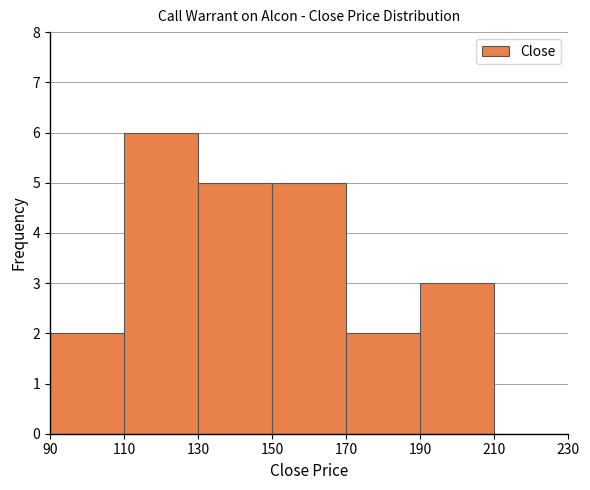

What is the height of the bar covering 150 to 170 on the x-axis? The values are not printed on the chart, so give them approximately, as read against the axis.

5